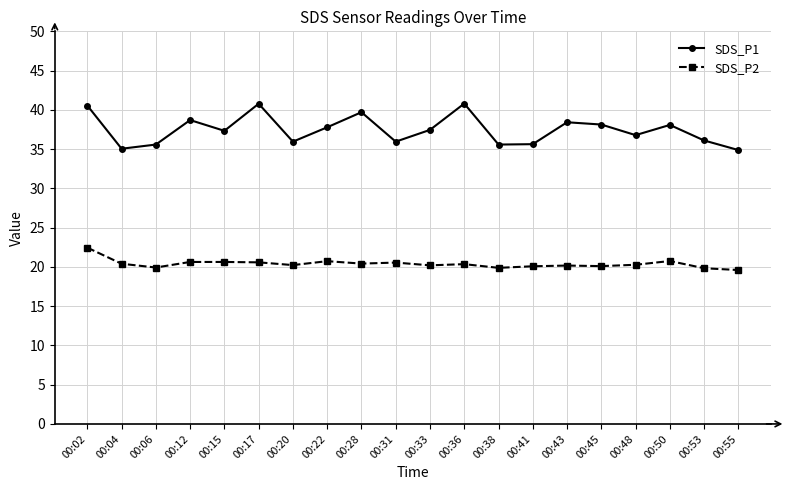

The value of SDS_P2 at 00:17 is 20.6. True or false?

True